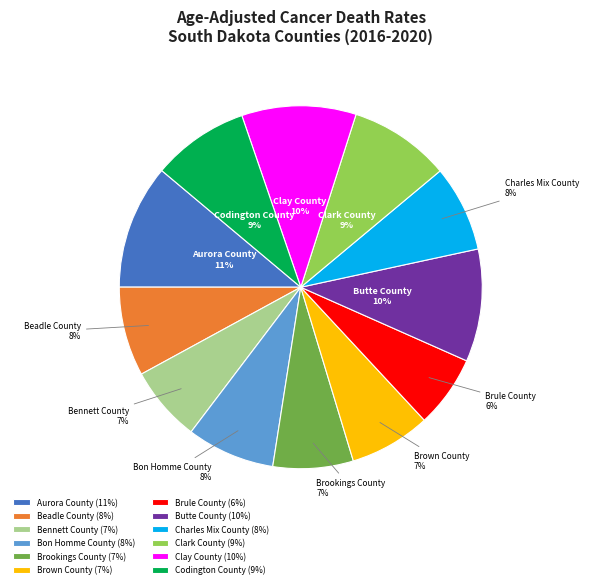

Is Bennett County the majority of the pie?

No